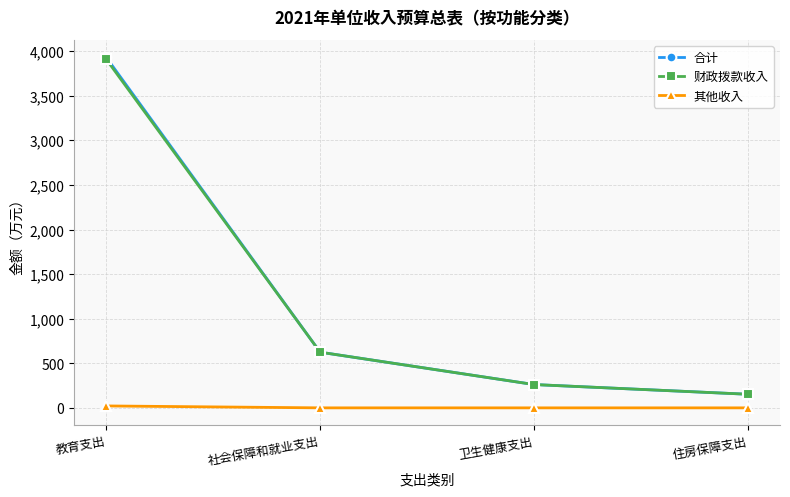

Between 教育支出 and 社会保障和就业支出, which series saw the biggest shift?

合计